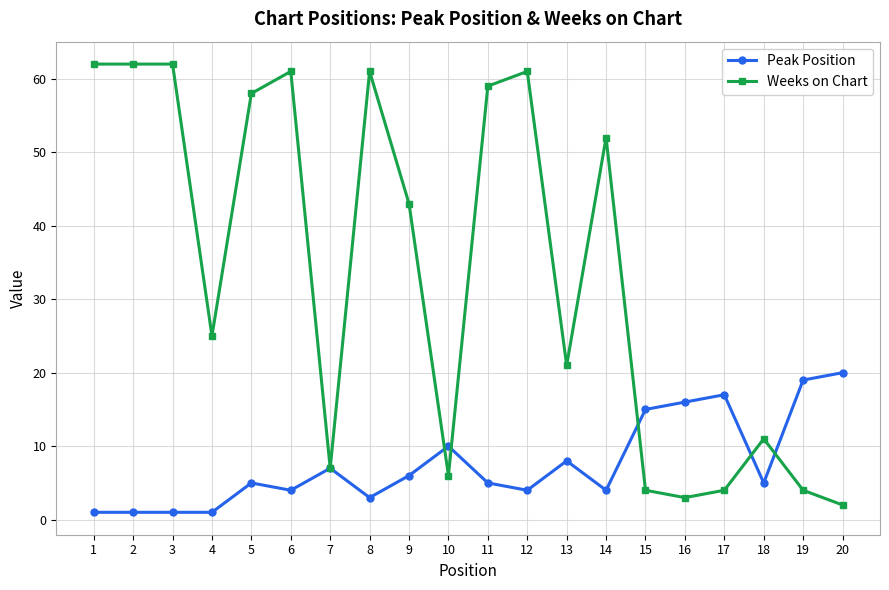

Which series has the widest spread of values?

Weeks on Chart